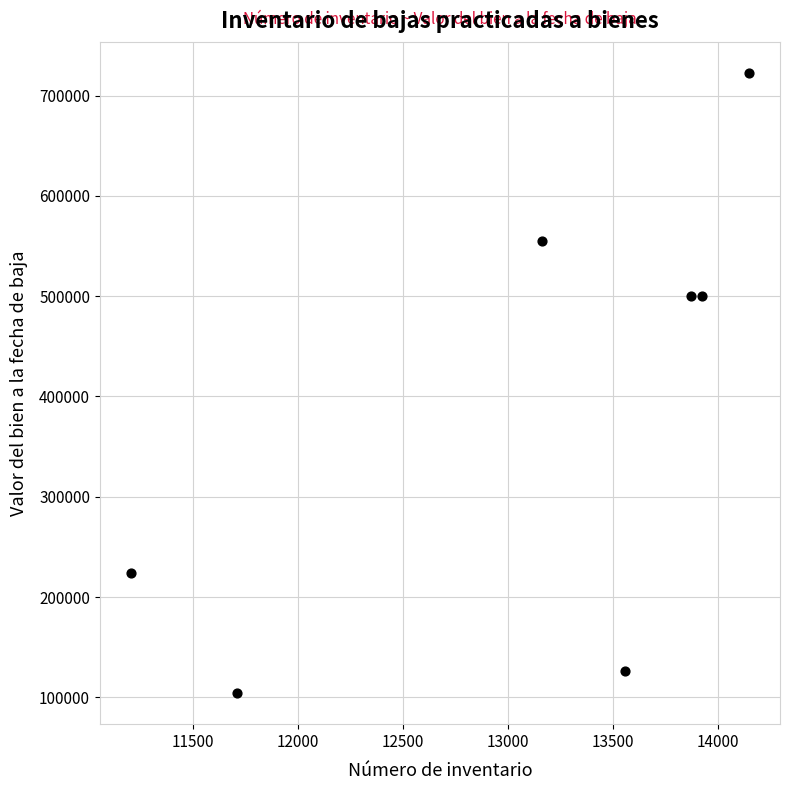

What is the range of X values (max minus min)?

2946